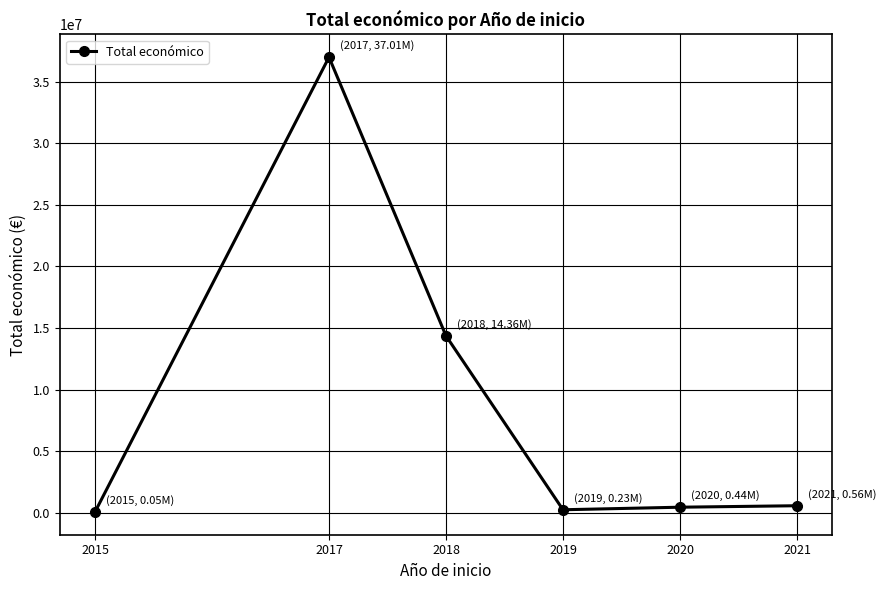

What is the approximate value at 2017, to the nearest 10?

37008780